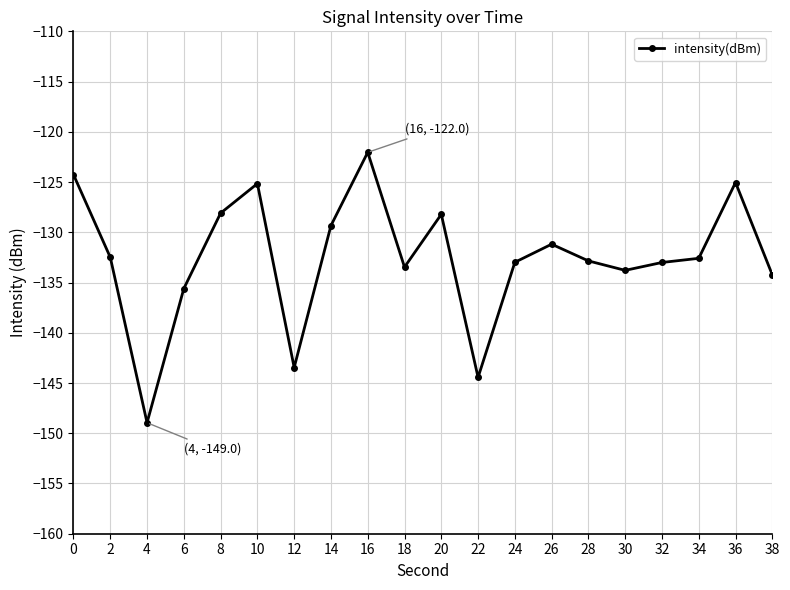

Is it true that the value at 8 is -52.3?

False